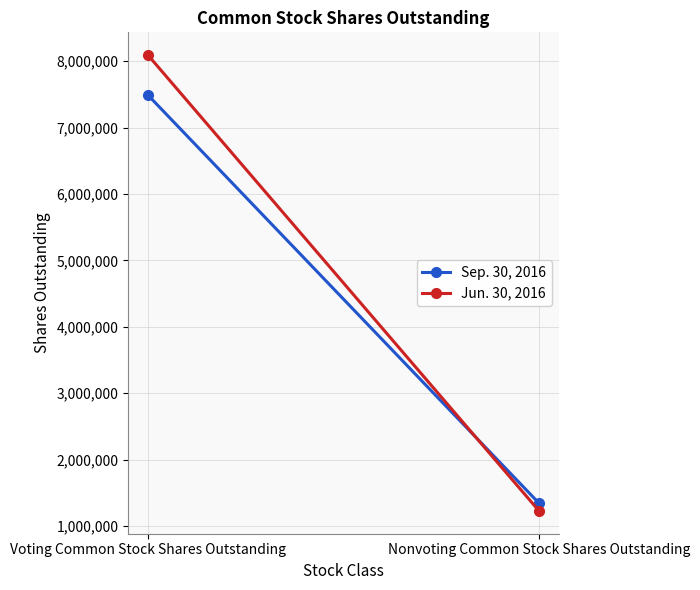

What position from the right is Nonvoting Common Stock Shares Outstanding?

1